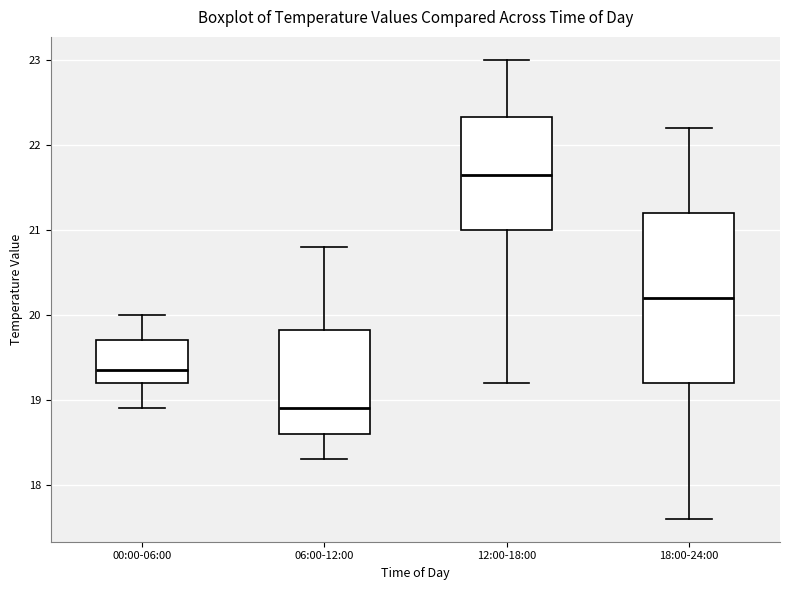

Reading left to right, read every box against the y-axis: the position of its median line, the range the box covers, and the ends of its whiskers. The values are not printed on the chart, so give them approximately, as read against the axis.

00:00-06:00: median 19.4, box 19.2 to 19.7, whiskers 18.9 to 20.0
06:00-12:00: median 18.9, box 18.6 to 19.8, whiskers 18.3 to 20.8
12:00-18:00: median 21.7, box 21.0 to 22.3, whiskers 19.2 to 23.0
18:00-24:00: median 20.2, box 19.2 to 21.2, whiskers 17.6 to 22.2